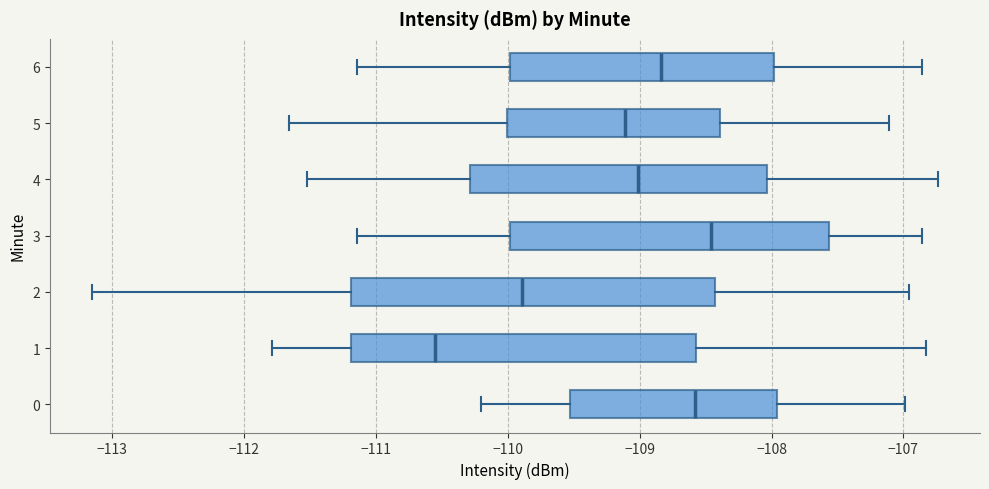

Which box is the widest, from its left edge to its right edge?

2